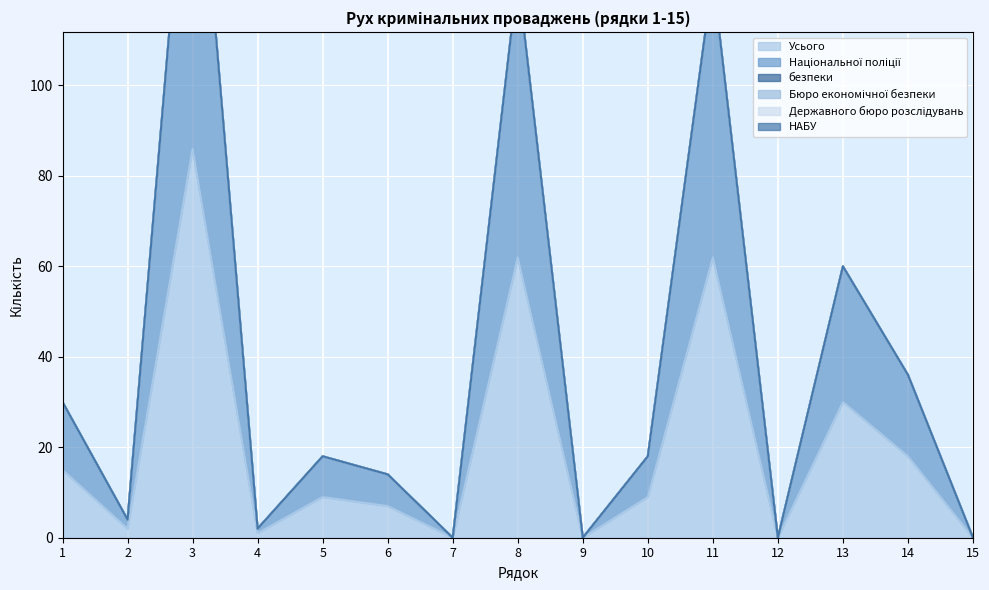

Is the value of Національної поліції at 1 greater than the value of НАБУ at 14?

Yes